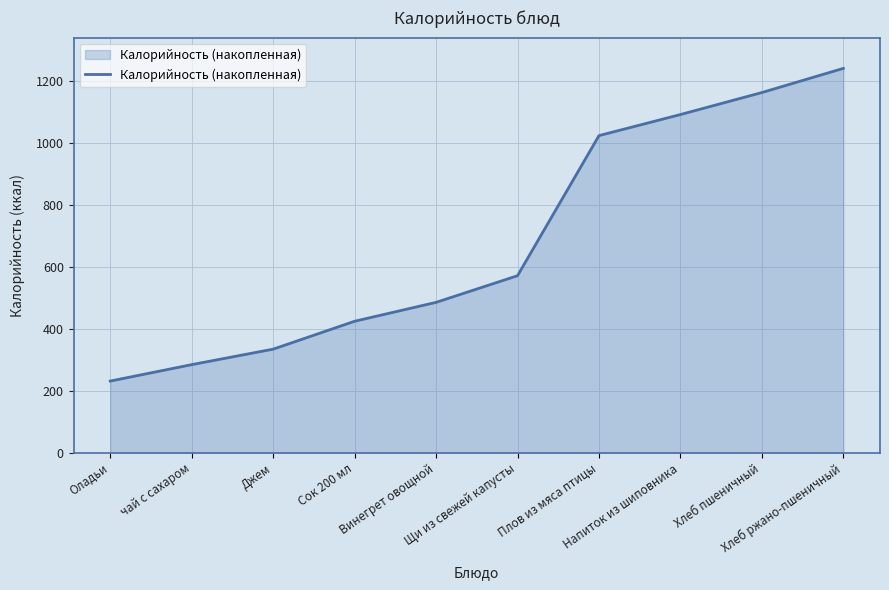

Reading right to left, extract all data points from this chart.

1240	1162	1091	1023	571	485	424	334	284	231